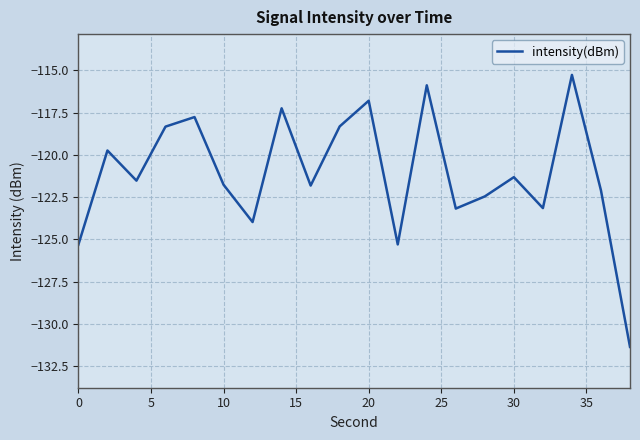

How many values are below -121?

12